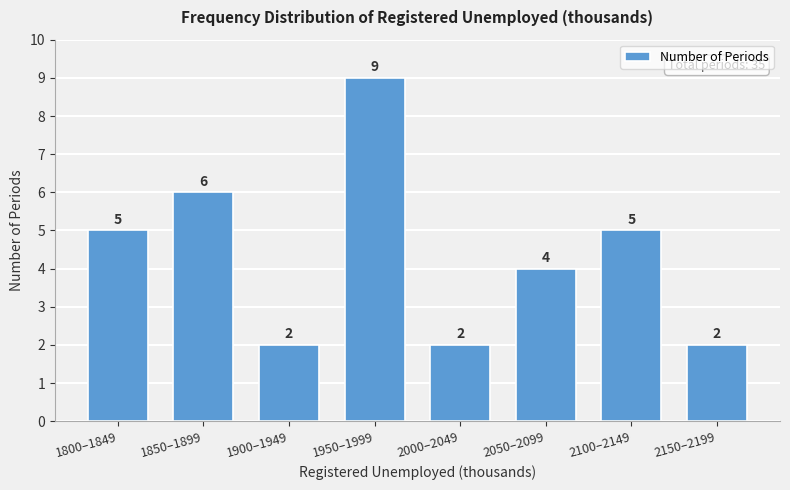

Reading right to left, what are all the values shown in this chart?

2150–2199=2	2100–2149=5	2050–2099=4	2000–2049=2	1950–1999=9	1900–1949=2	1850–1899=6	1800–1849=5